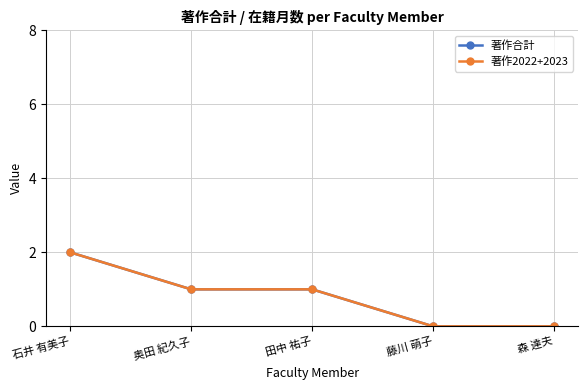

Where does the 著作合計 series first go above 1?

石井 有美子